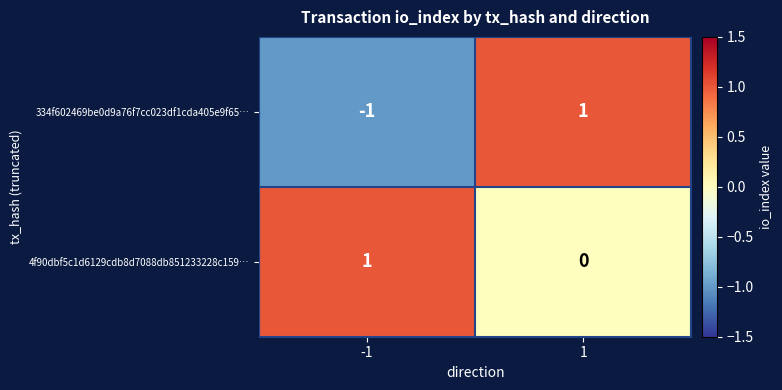

Rank the series at 1 from highest to lowest value.

334f602469be0d9a76f7cc023df1cda405e9f65…, 4f90dbf5c1d6129cdb8d7088db851233228c159…